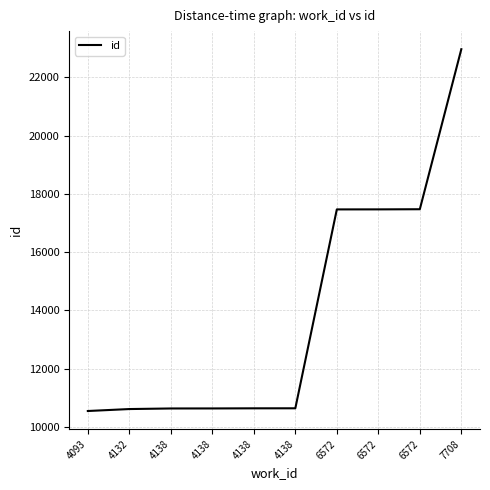

What is the value of the 7th point from the left?

17463